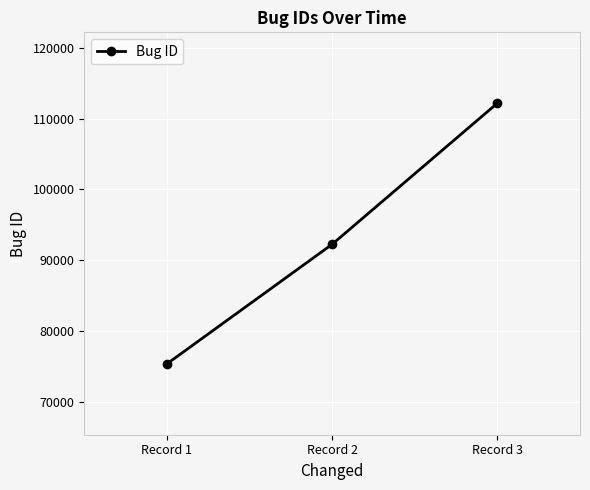

The chart shows a value of 92254 at Record 2. True or false?

True